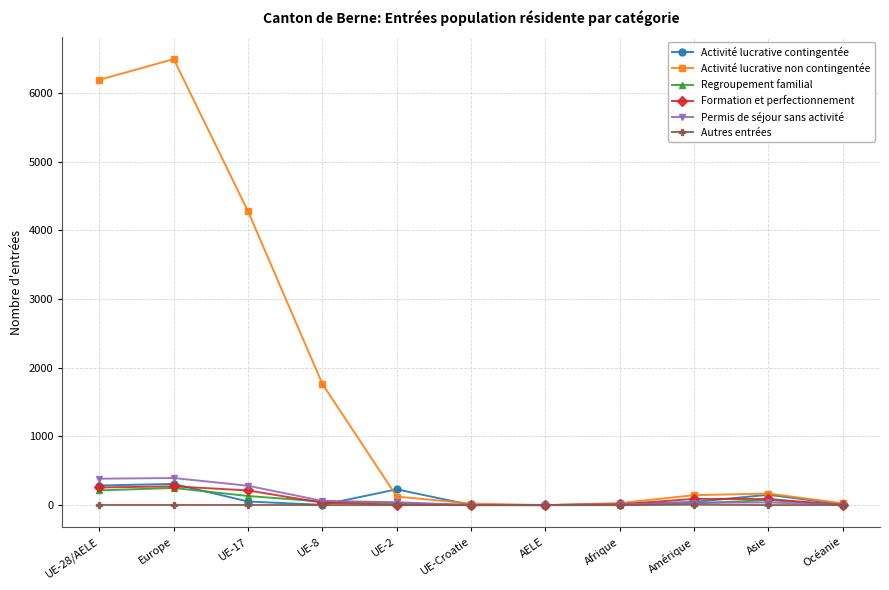

What is the maximum value shown in the chart?

6491